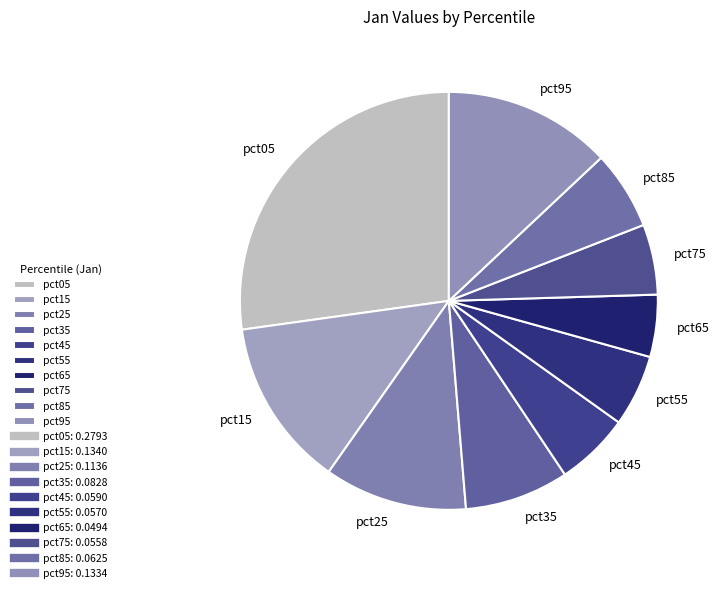

How many segments does this pie chart have?

10